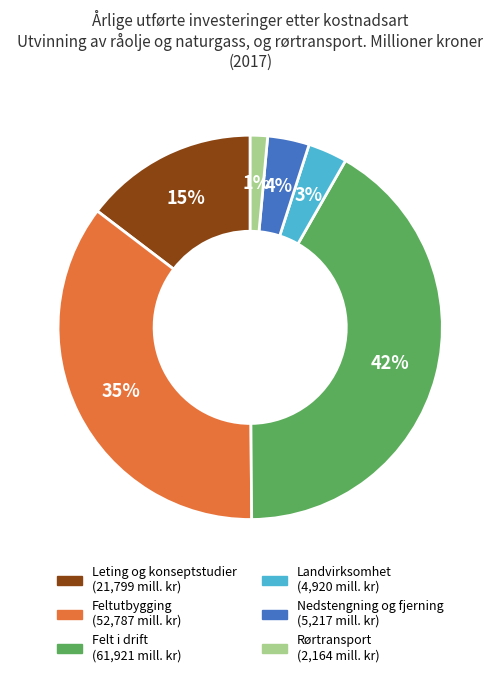

Which has a higher value, Rørtransport or Felt i drift?

Felt i drift